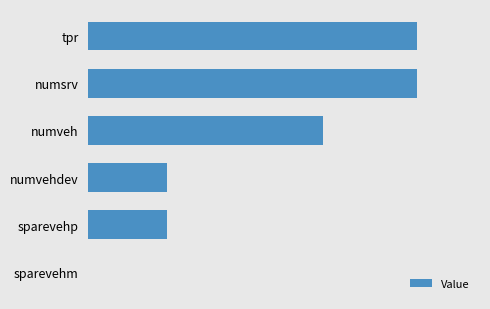

Are the bars horizontal?

Yes